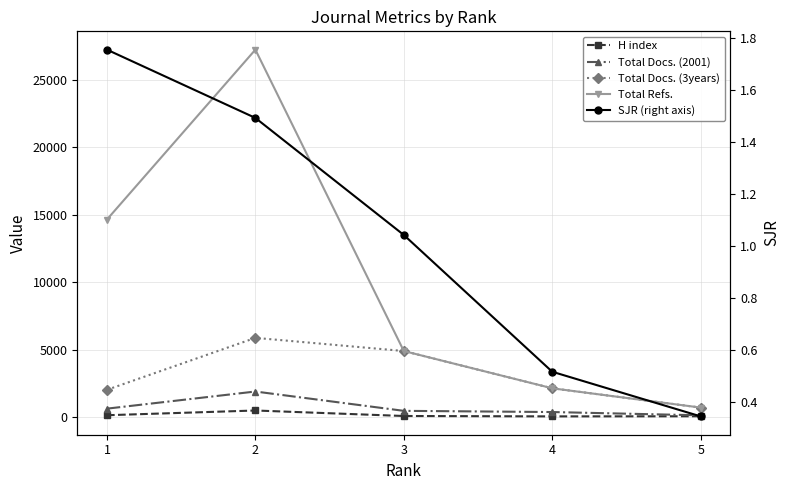

What is the difference between the SJR (right axis) values at 4 and 3?

0.5